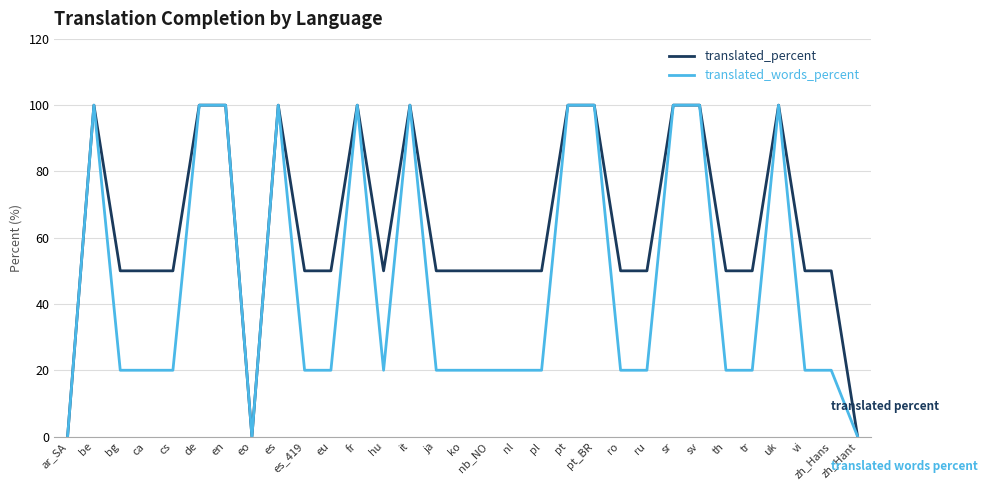

What is the highest value of the translated_words_percent series?

100